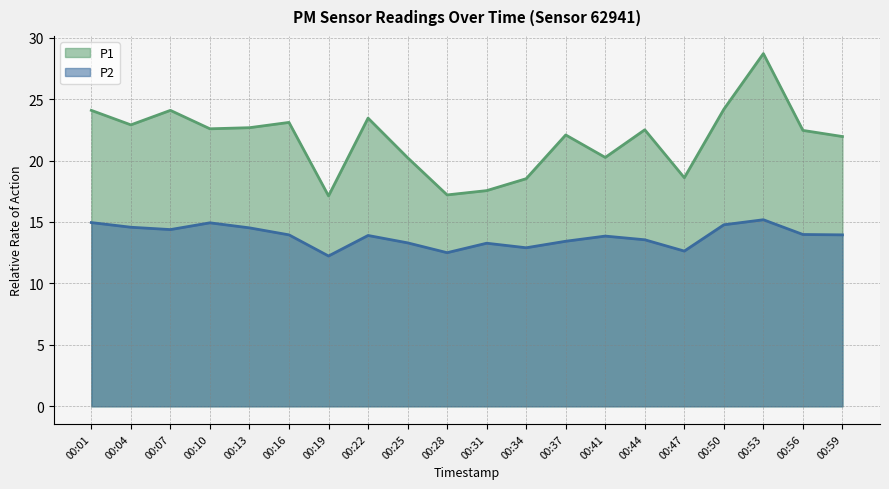

At which category is the sum across all series the highest?

00:53